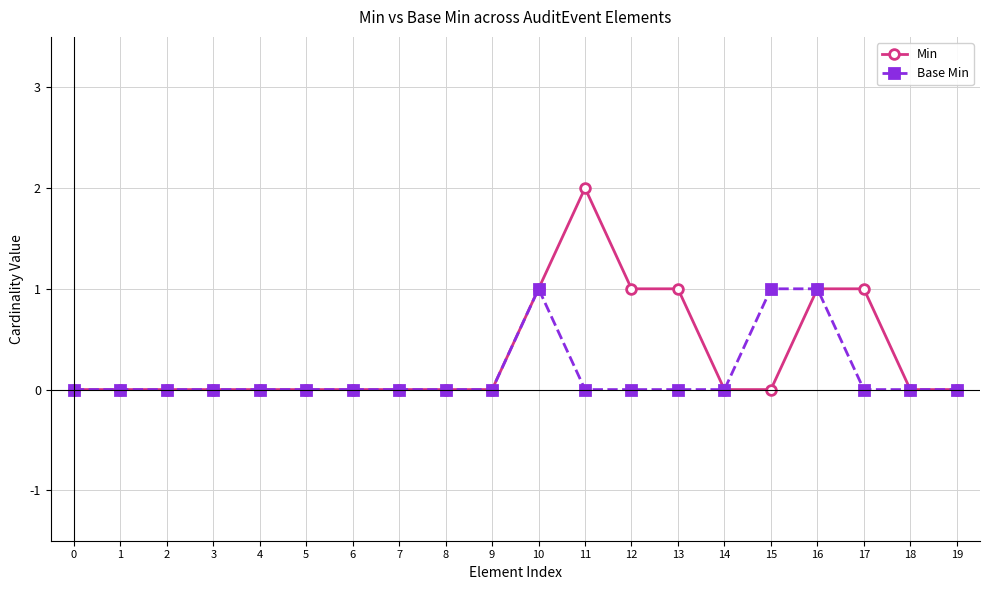

Which series has the largest total across all categories?

Min